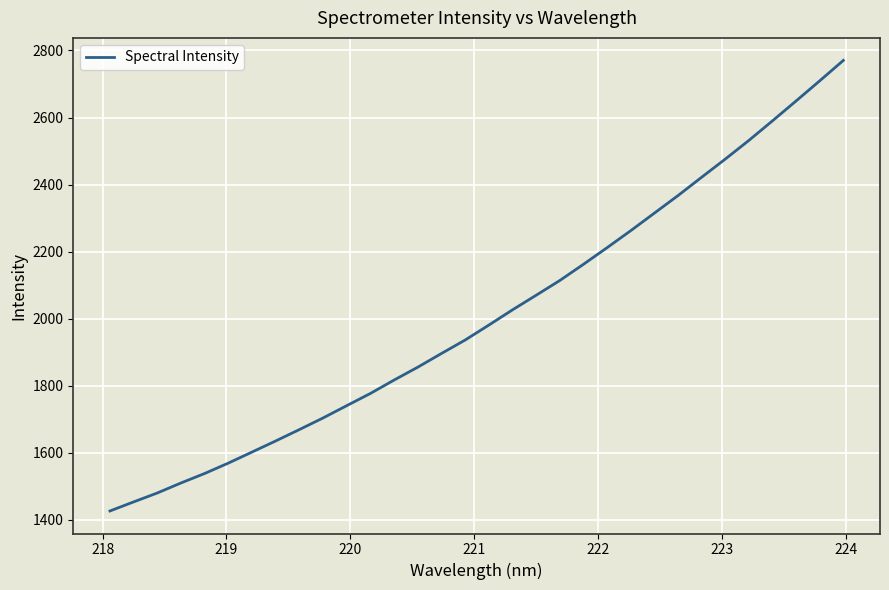

What is the difference between the second highest and minimum values?

1283.2